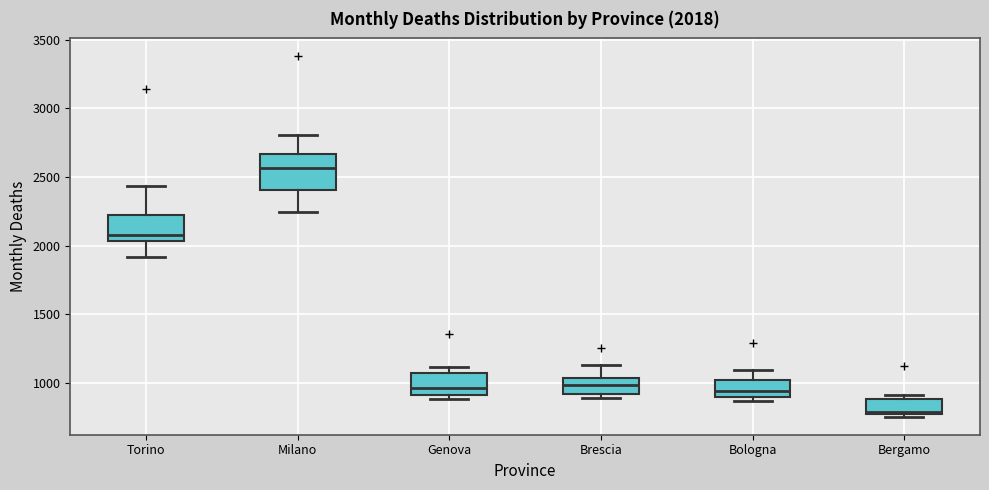

Which box has the highest median line?

Milano